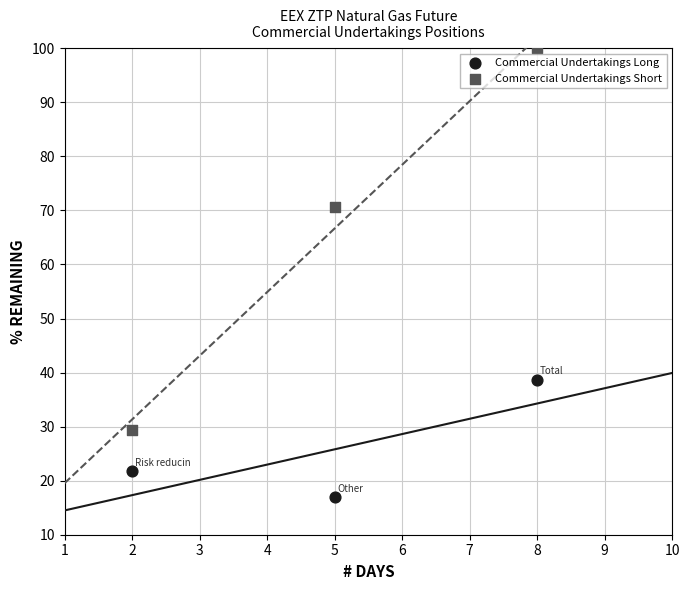

What are all the series names shown in the legend?

Commercial Undertakings Long, Commercial Undertakings Short